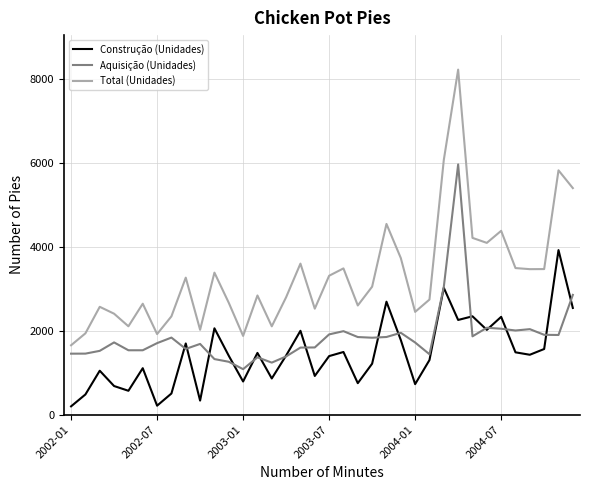

Which series has the largest range (max minus min)?

Total (Unidades)